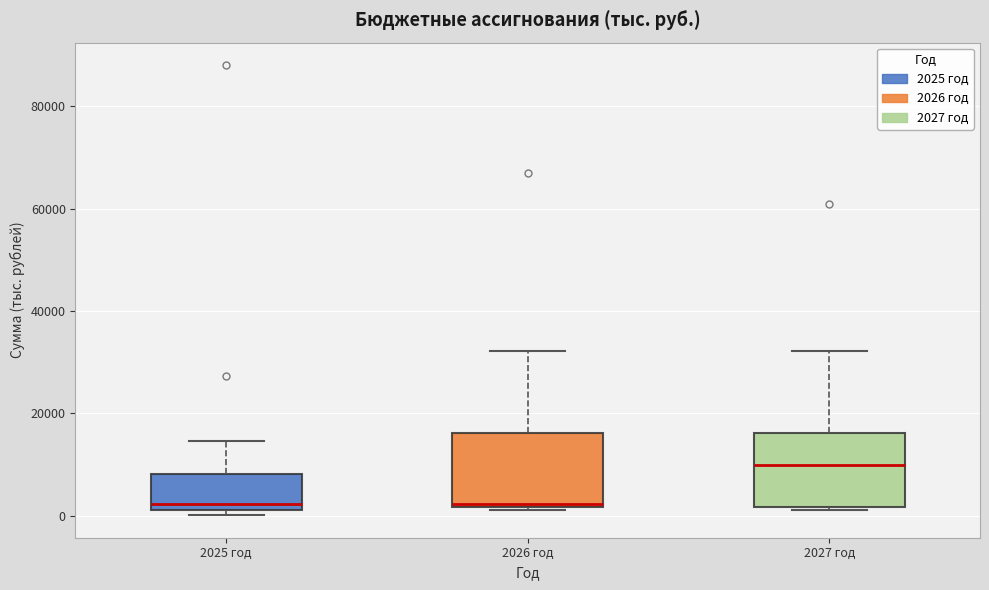

Which box has the highest median line?

2027 год